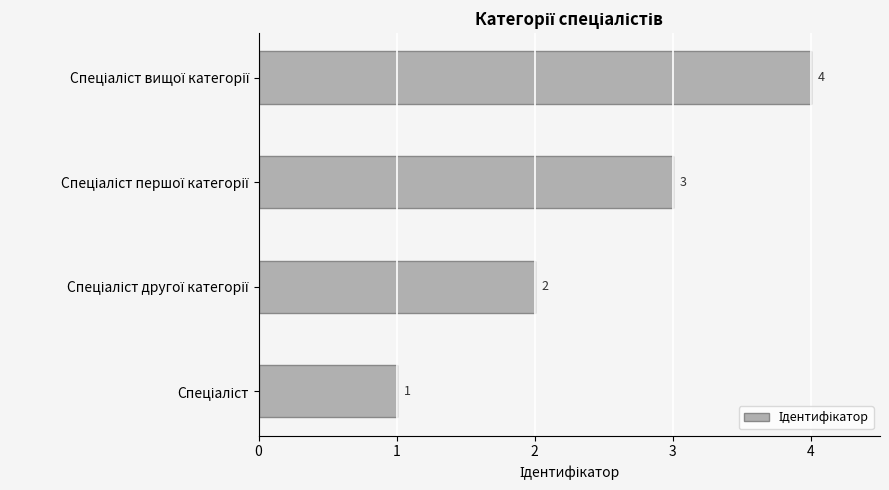

What is the difference between the maximum and minimum values?

3